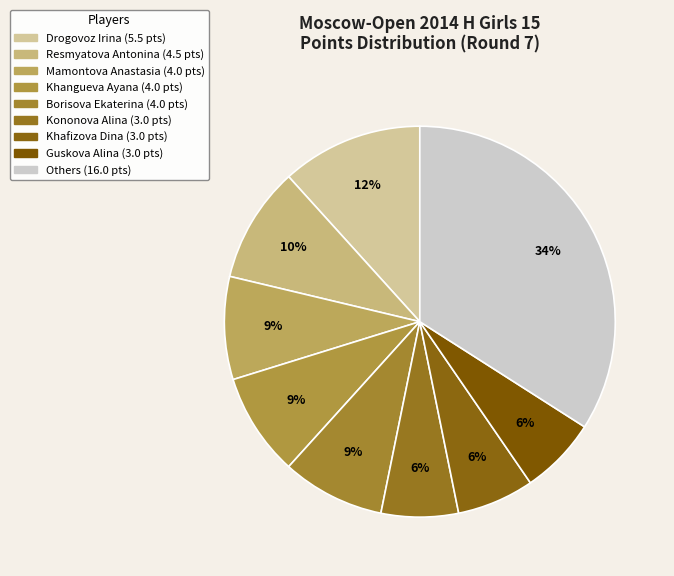

How many segments does this pie chart have?

9